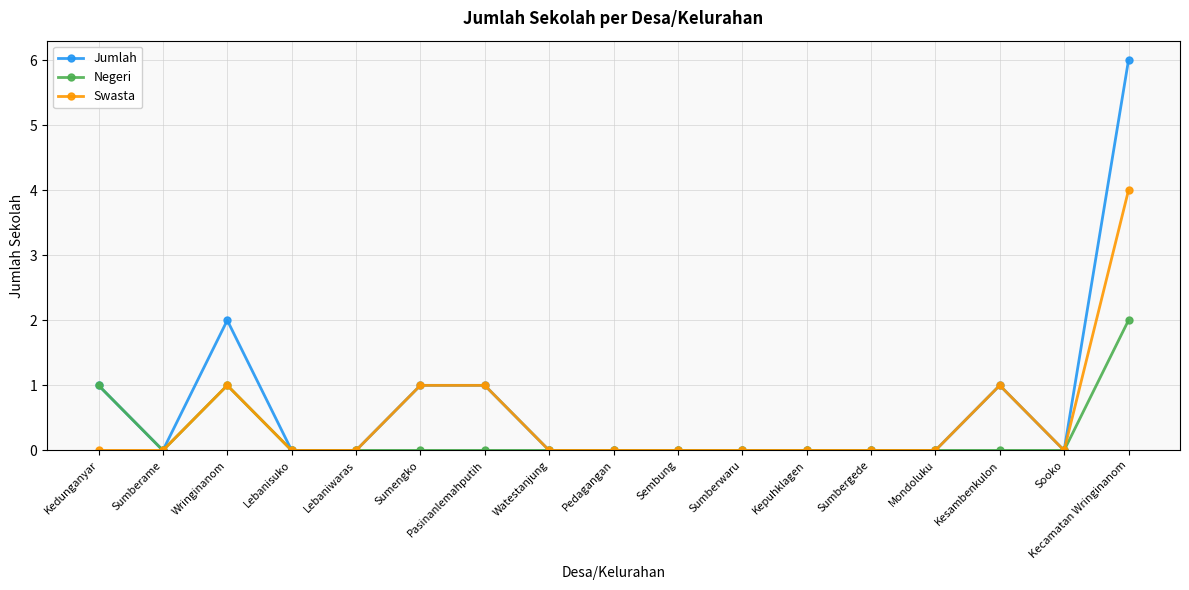

What is the difference between the maximum and minimum values in the Negeri series?

2